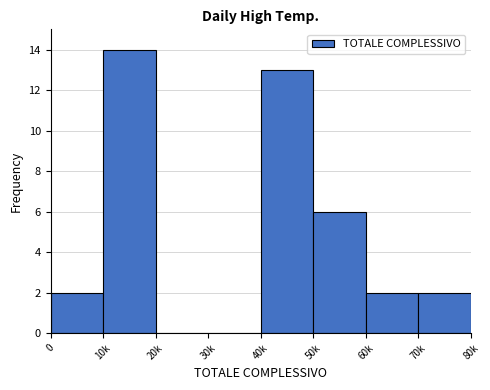

Reading left to right, what are all the values shown in this chart?

0=2	10k=14	20k=0	30k=0	40k=13	50k=6	60k=2	70k=2